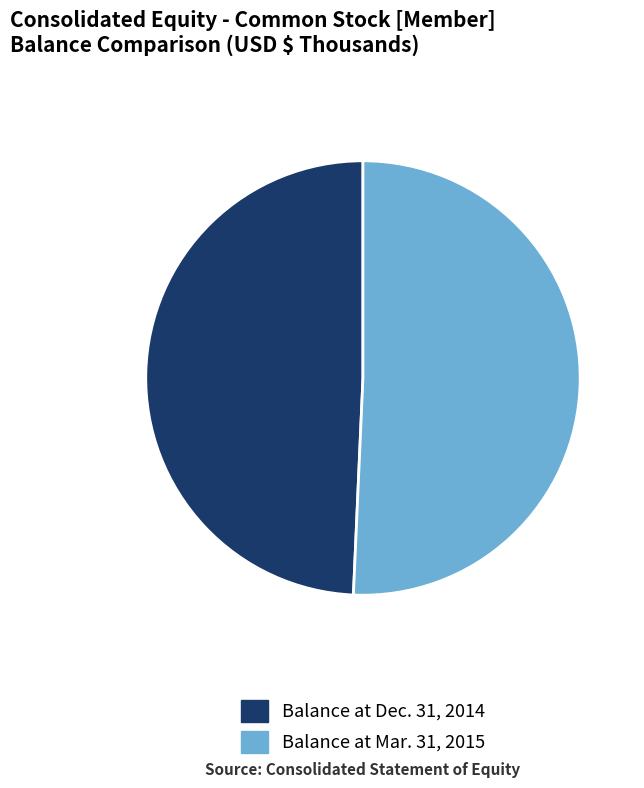

The Balance at Dec. 31, 2014 slice represents 49% of the pie. True or false?

True